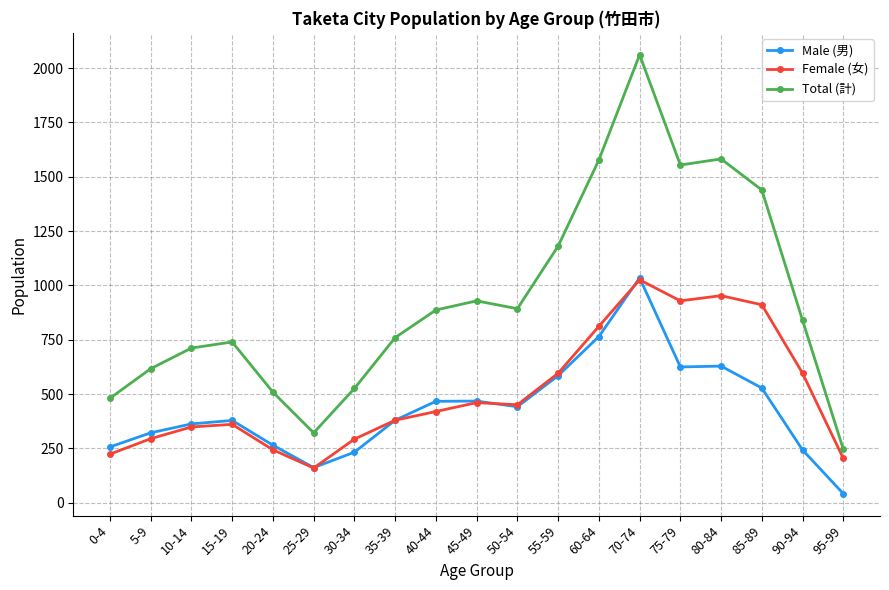

What is the approximate value of Male (男) at 0-4?

257